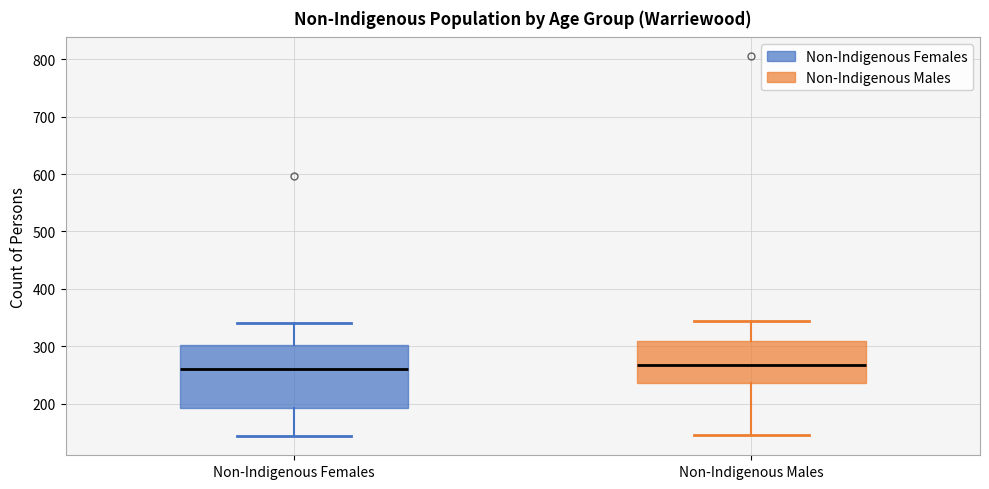

Reading left to right, read every box against the y-axis: the position of its median line, the range the box covers, and the ends of its whiskers. The values are not printed on the chart, so give them approximately, as read against the axis.

Non-Indigenous Females: median 260, box 190 to 300, whiskers 140 to 340
Non-Indigenous Males: median 270, box 240 to 310, whiskers 150 to 340